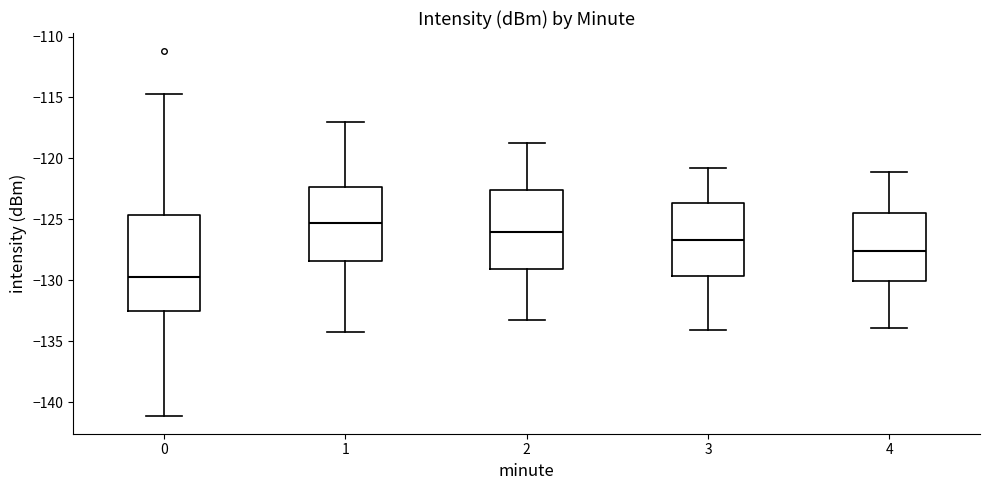

Where does the lower whisker of the box at x = 4 end on the y-axis? The values are not printed on the chart, so give them approximately, as read against the axis.

-134.0